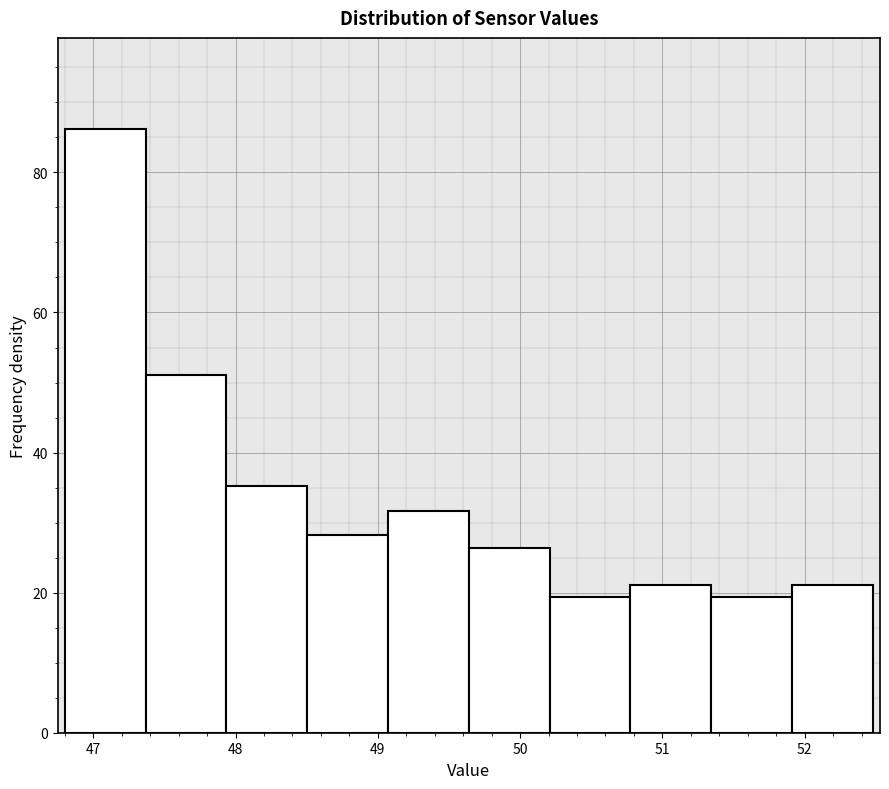

Reading left to right, transcribe this chart: for each bar, give the range it covers on the x-axis and its height. Neither the bar edges nor the heights are printed on the chart, so give them approximately, as read against the axes.

46.8 to 47.4: 86
47.4 to 47.9: 52
47.9 to 48.5: 36
48.5 to 49.1: 28
49.1 to 49.6: 32
49.6 to 50.2: 26
50.2 to 50.8: 20
50.8 to 51.3: 22
51.3 to 51.9: 20
51.9 to 52.5: 22